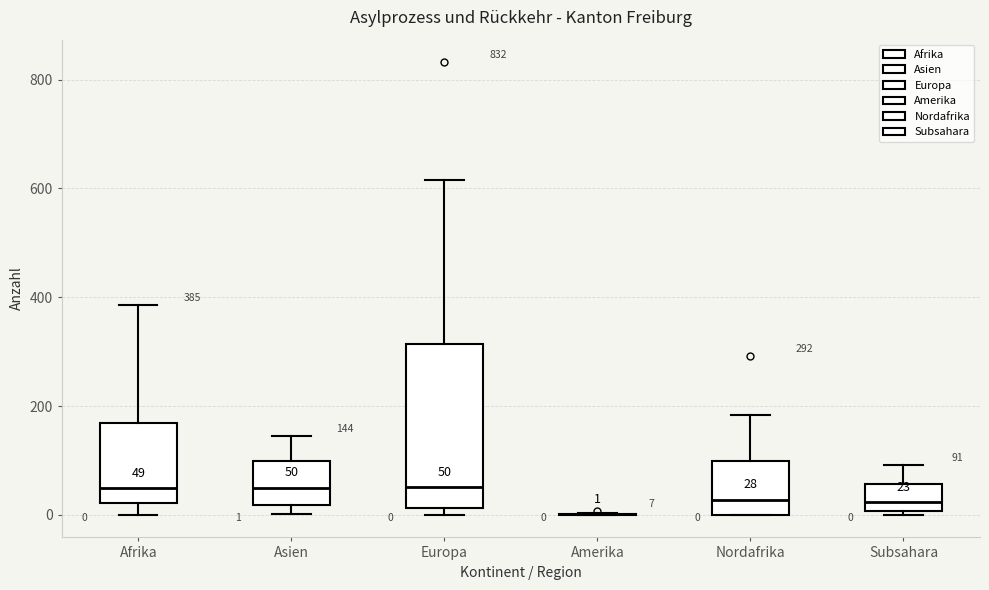

Which box is the tallest, from its lower edge to its upper edge?

Europa